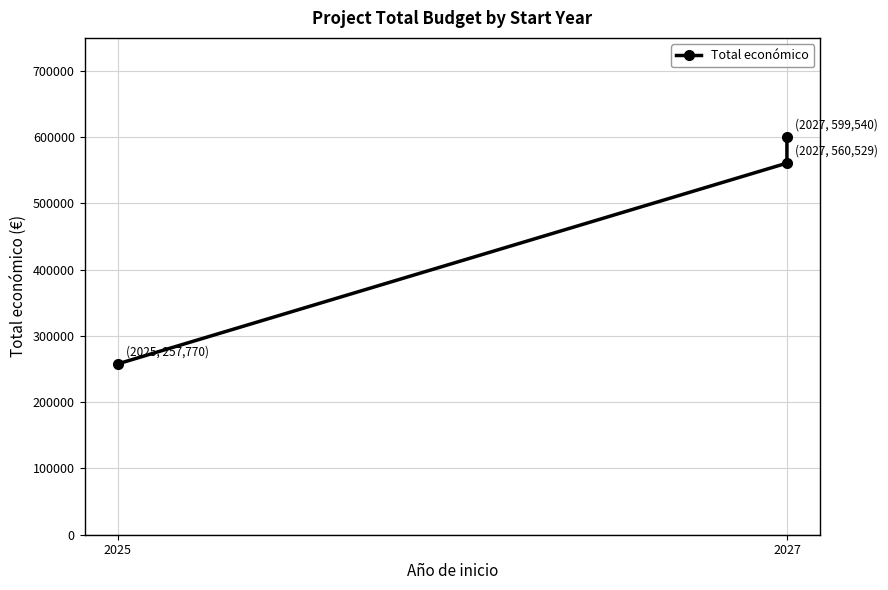

What is the average value?

472613